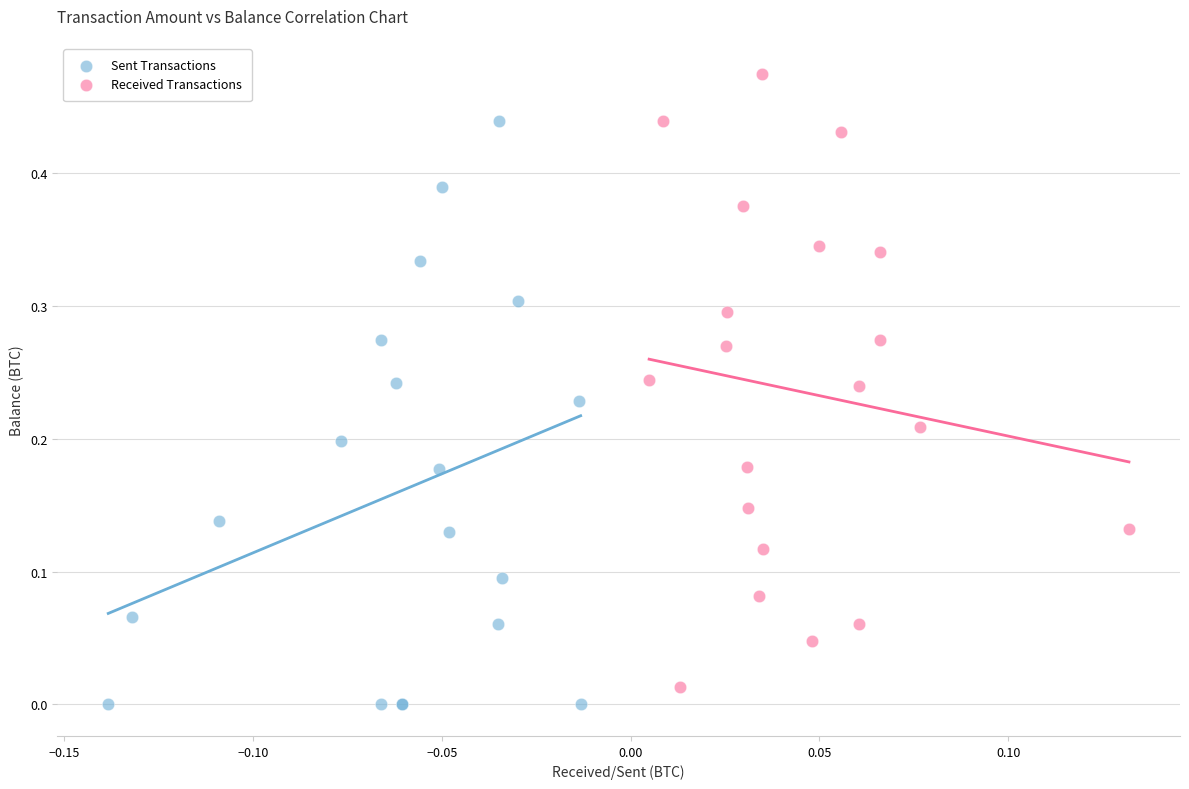

Which series reaches the maximum Y coordinate?

Received Transactions